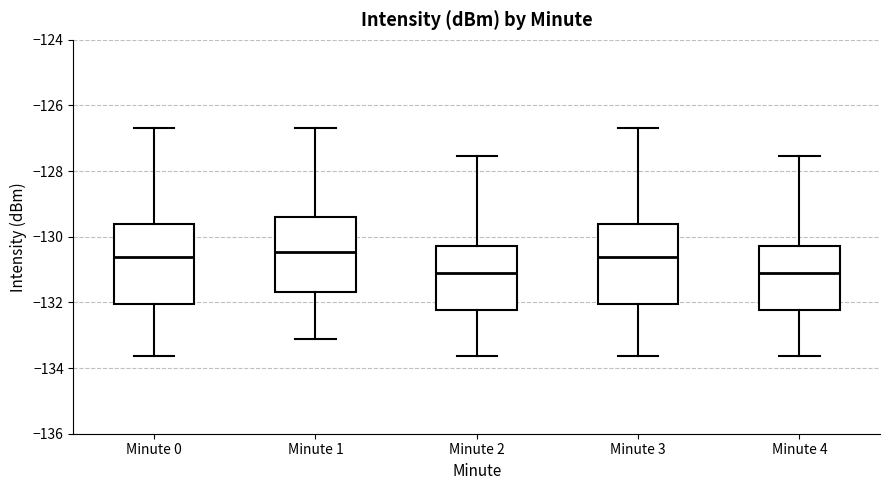

Where is the lower edge of the box for Minute 4 on the y-axis? The values are not printed on the chart, so give them approximately, as read against the axis.

-132.2